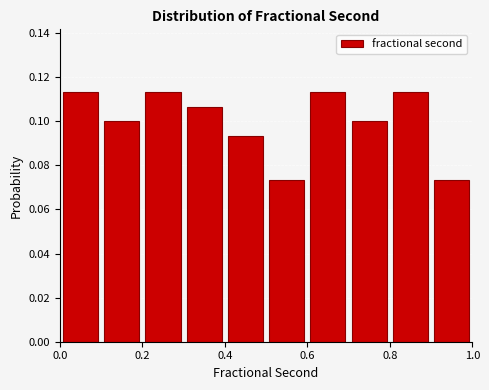

How tall is the bar that spans 0.2 to 0.3 on the x-axis? The values are not printed on the chart, so give them approximately, as read against the axis.

0.114